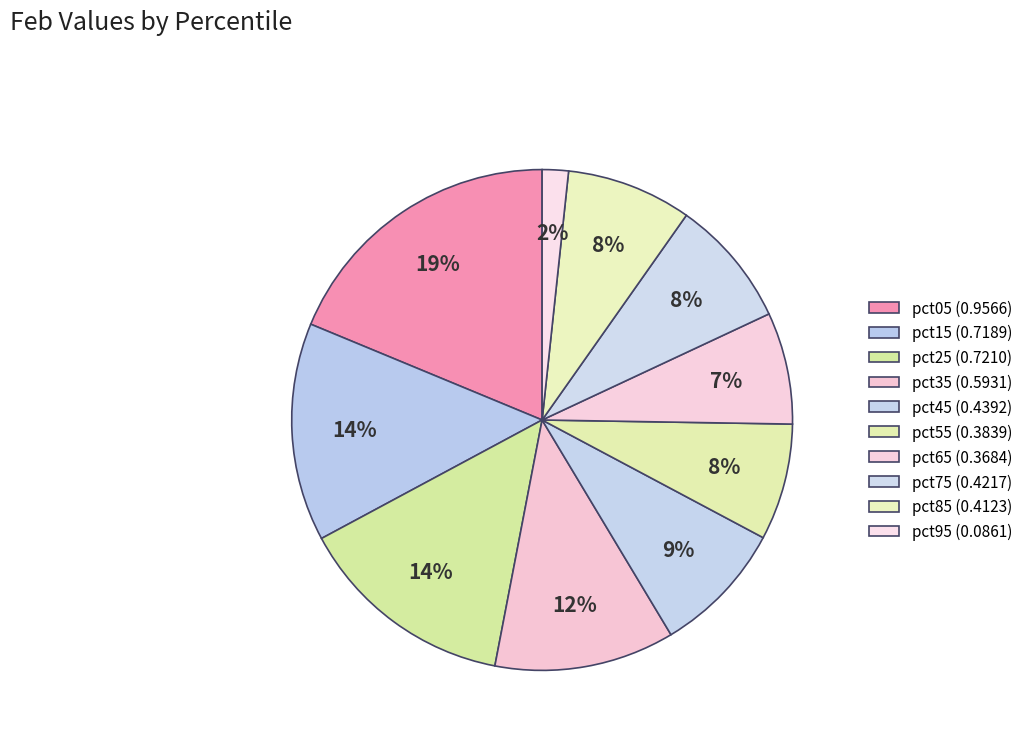

Do pct05 and pct45 together represent more than half of the pie?

No